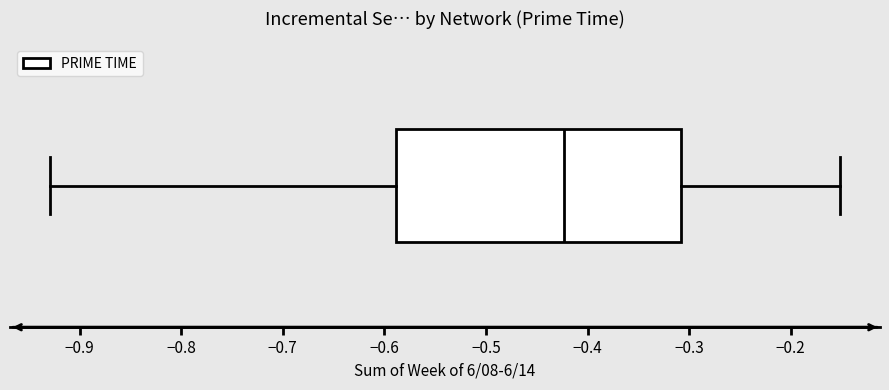

Read this box plot against the x-axis: the position of the median line, the range covered by the box, and the ends of both whiskers. The values are not printed on the chart, so give them approximately, as read against the axis.

median -0.42, box -0.59 to -0.31, whiskers -0.93 to -0.15